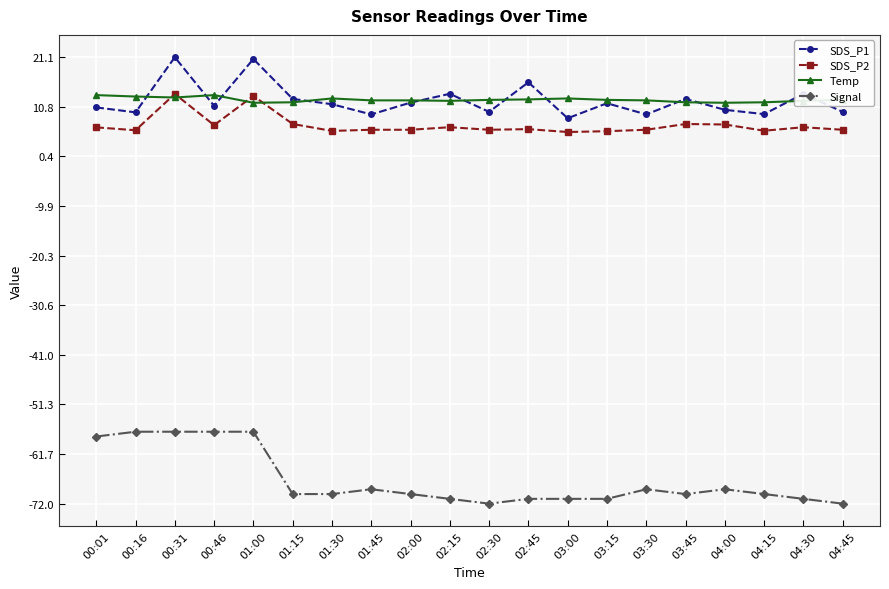

What are all the series names shown in the legend?

SDS_P1, SDS_P2, Temp, Signal